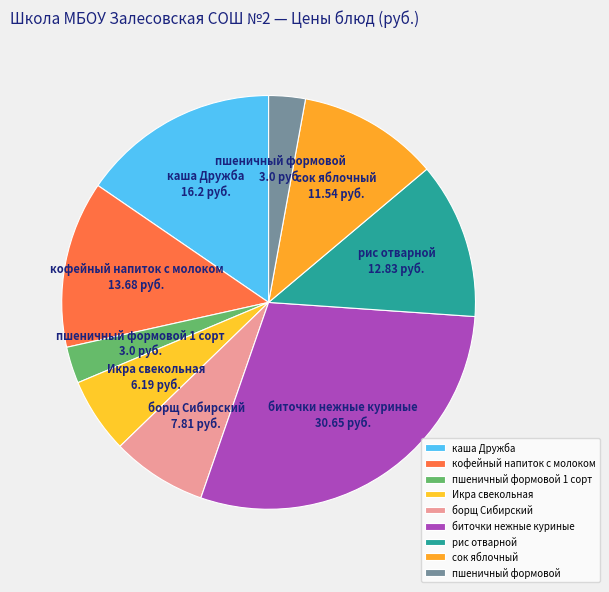

Is there any slice that represents more than half of the pie?

No